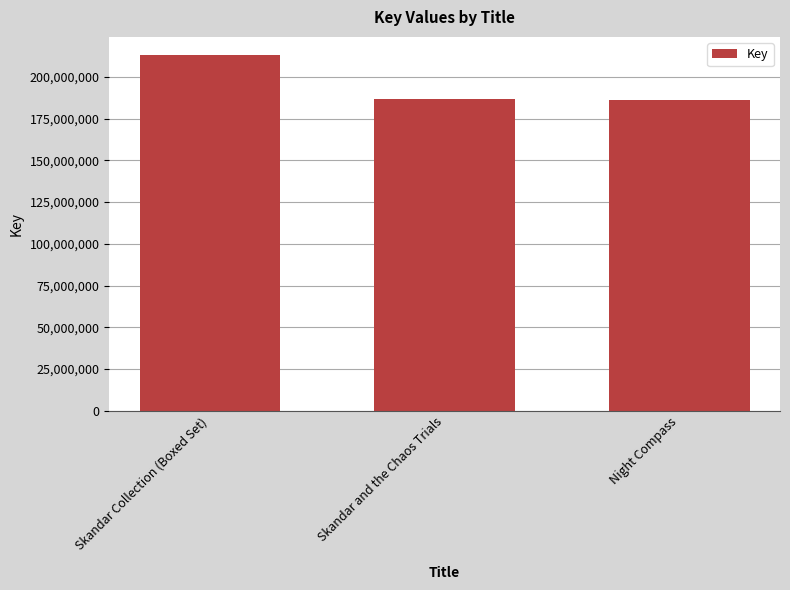

What is the smallest value displayed?

186270340